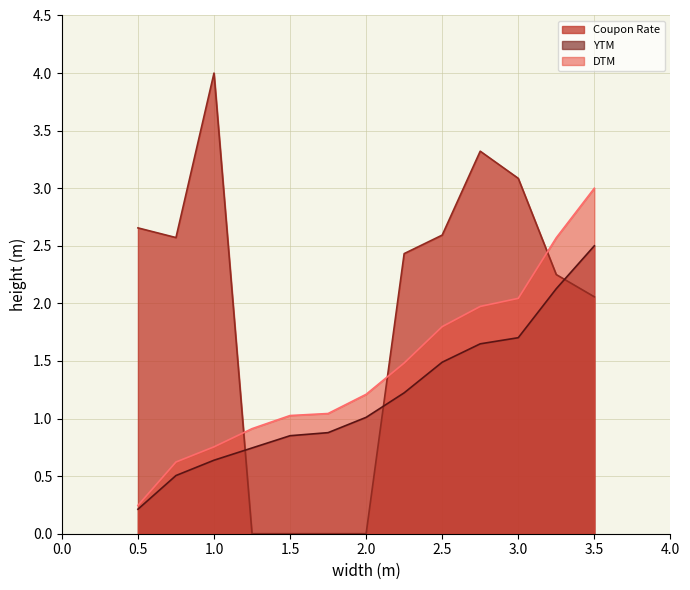

True or false: YTM and DTM cross at least once.

False